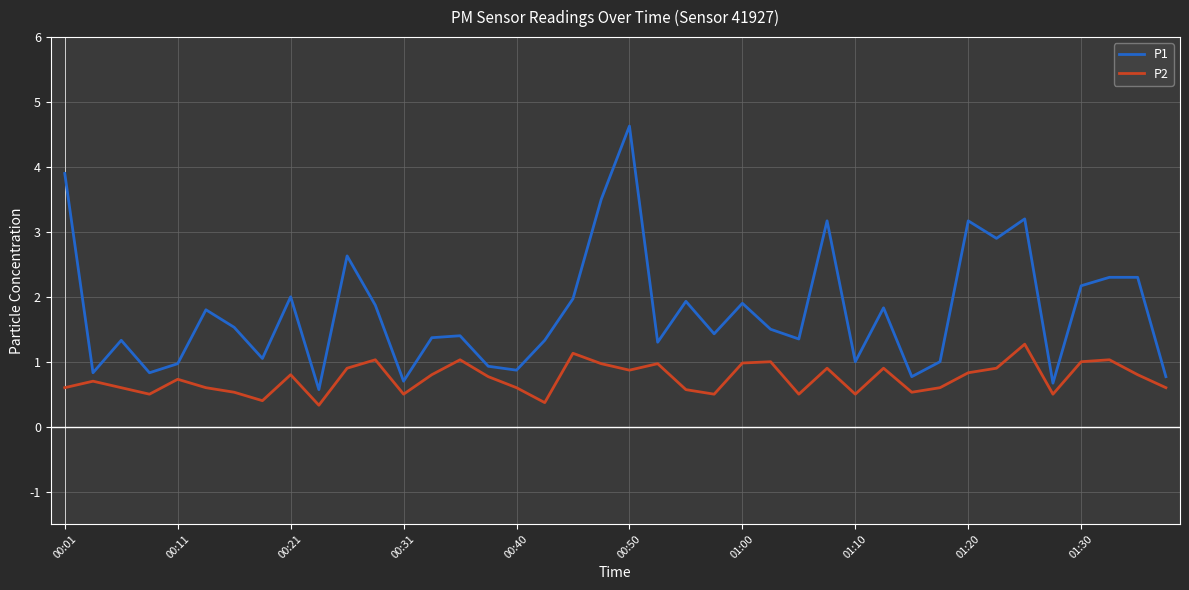

How many lines are shown in the chart?

2